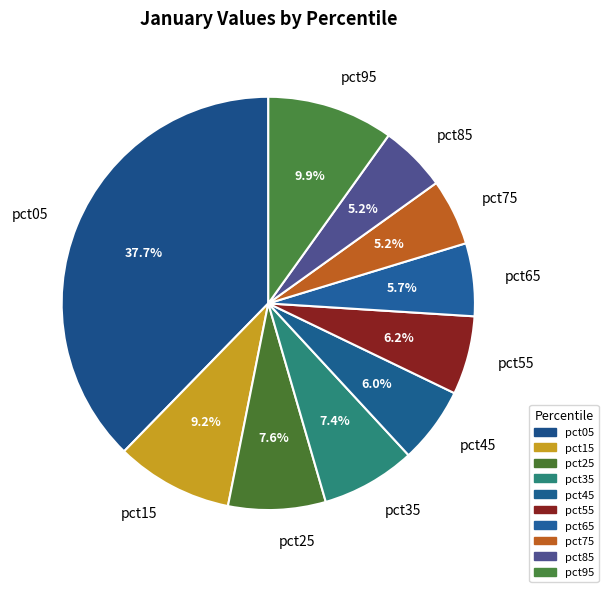

Is there a majority slice in this chart?

No